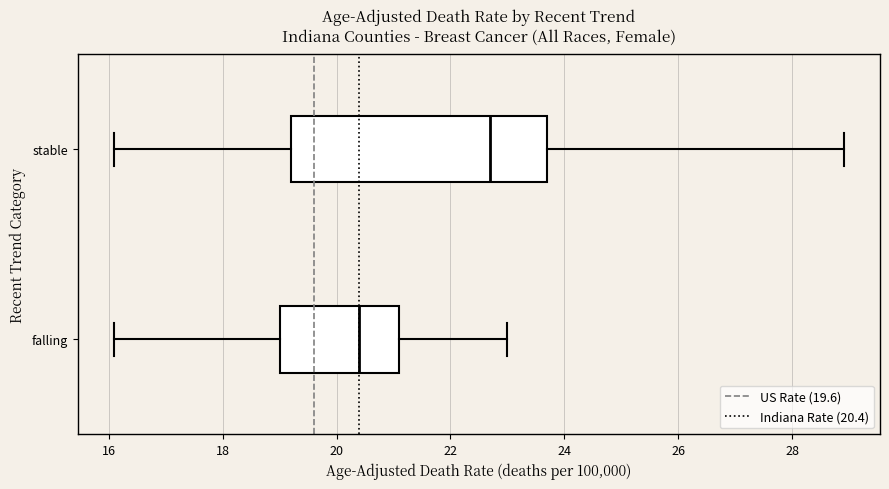

Reading bottom to top, transcribe this box plot: for each box, give where its median line is, the range the box spans, and where its two whiskers end, as read against the x-axis. The values are not printed on the chart, so give them approximately, as read against the axis.

falling: median 20.4, box 19.0 to 21.2, whiskers 16.2 to 23.0
stable: median 22.8, box 19.2 to 23.8, whiskers 16.2 to 29.0